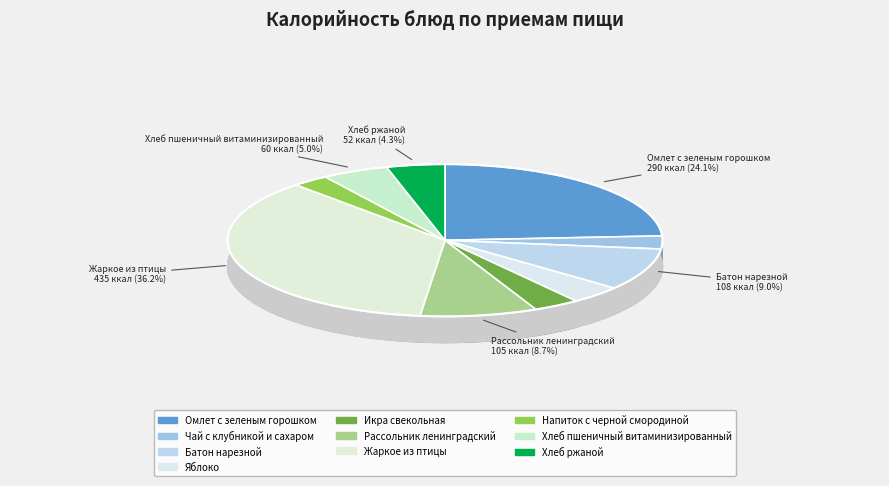

What percentage is the Рассольник ленинградский slice, to the nearest percent?

9%